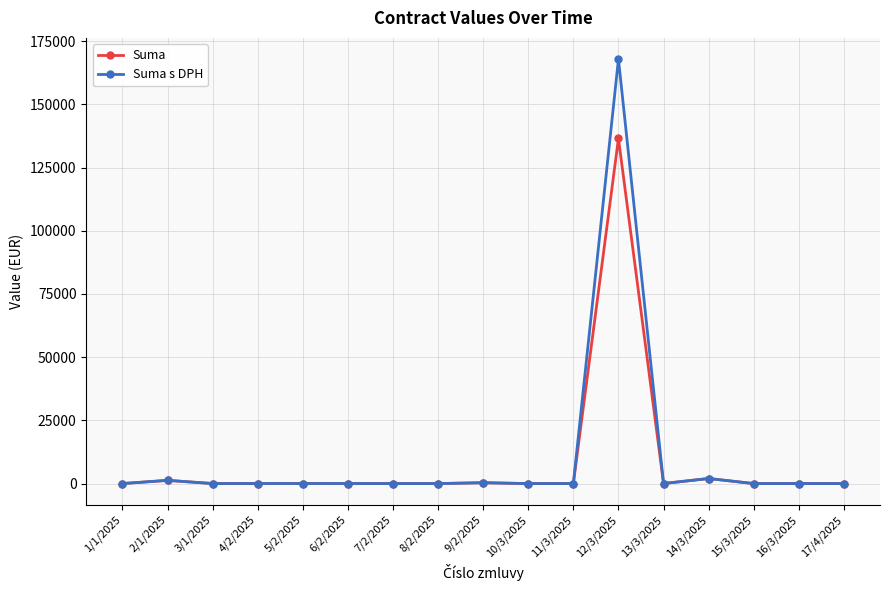

Which series has the largest range (max minus min)?

Suma s DPH